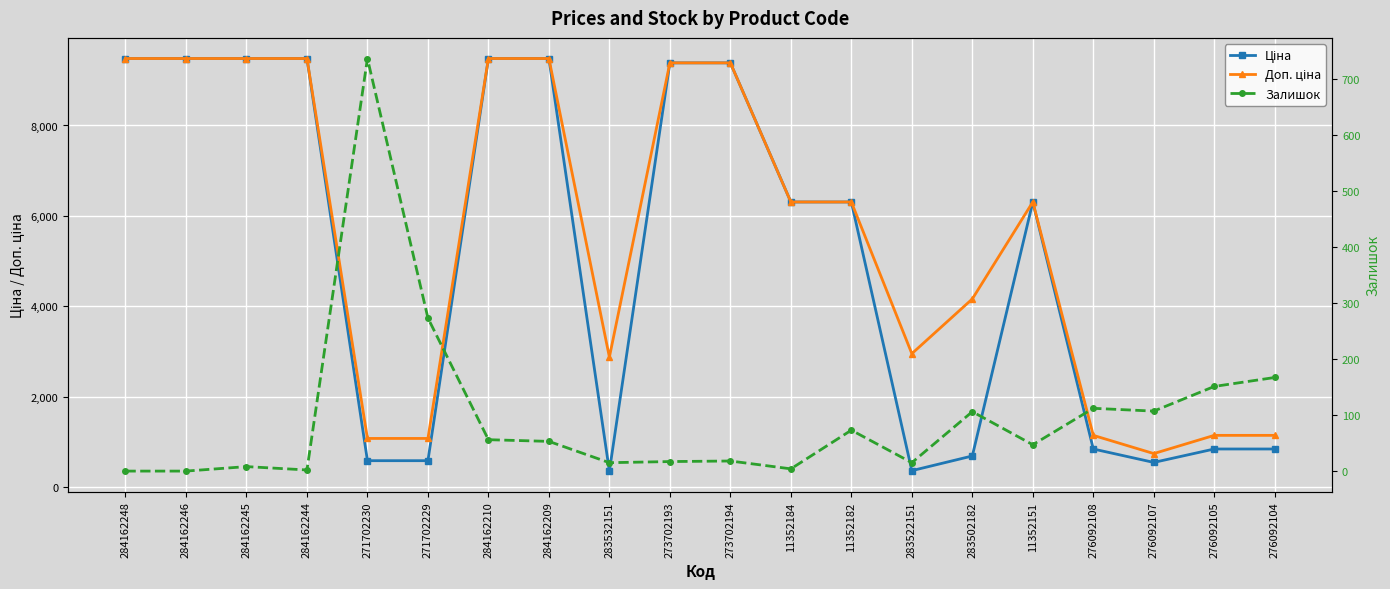

What is the difference between the Залишок values at 284162244 and 11352151?

45.0